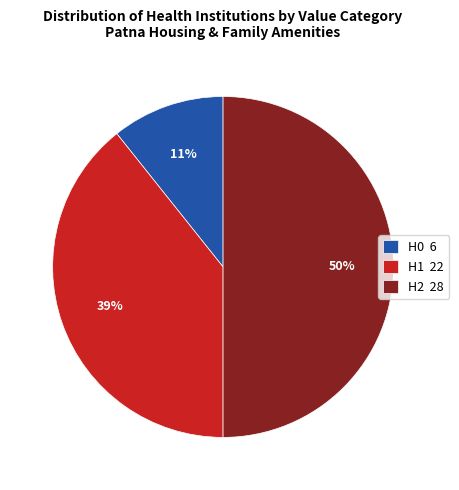

Which slice is the smallest?

H0